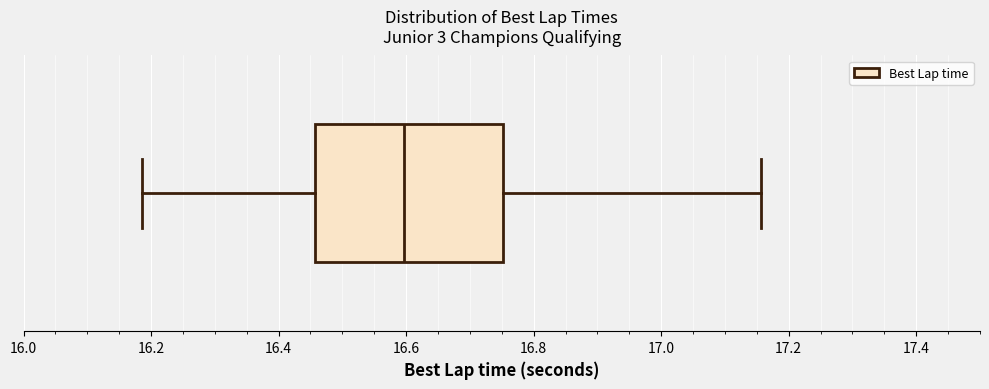

Transcribe this box plot: give where the median line is, the range the box spans, and where the two whiskers end, as read against the x-axis. The values are not printed on the chart, so give them approximately, as read against the axis.

median 16.60, box 16.46 to 16.76, whiskers 16.18 to 17.16